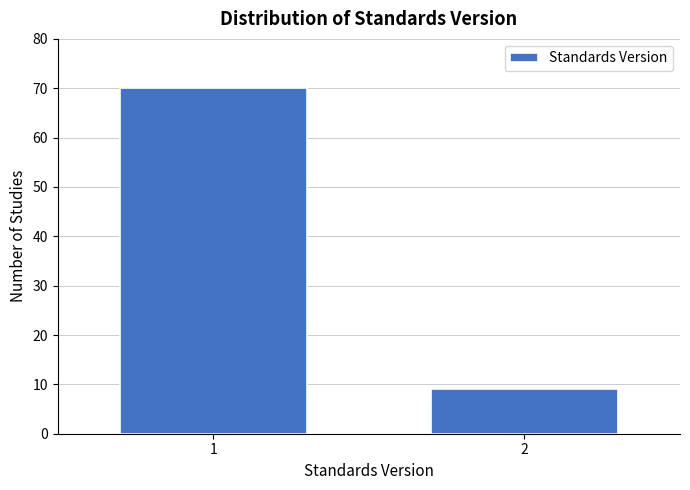

Reading left to right, transcribe all the data shown in this chart.

1=70	2=9